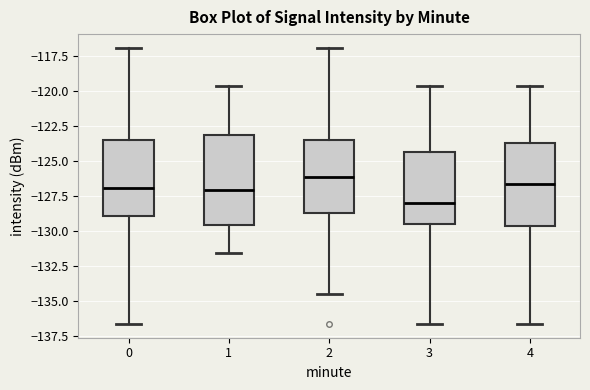

Where is the upper edge of the box at x = 1 on the y-axis? The values are not printed on the chart, so give them approximately, as read against the axis.

-123.0